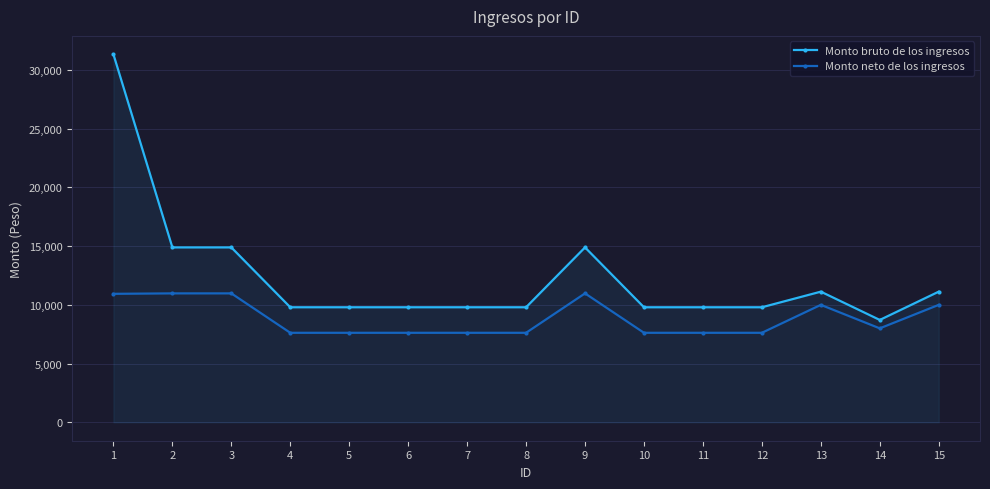

Rank the series by their average value, from highest to lowest.

Monto bruto de los ingresos, Monto neto de los ingresos